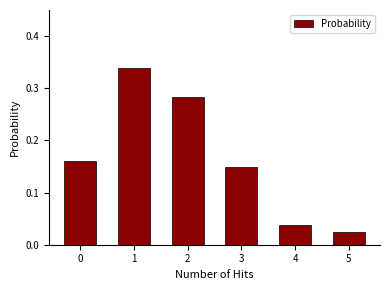

Which label corresponds to the smallest value in the chart?

5